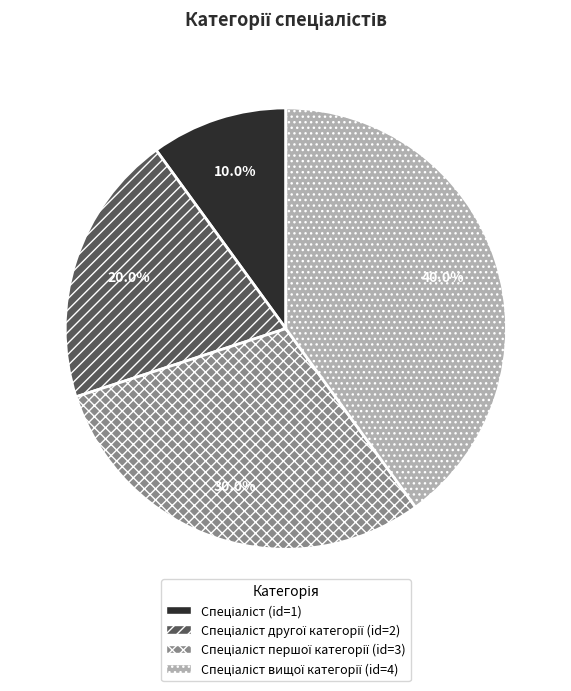

Is there a majority slice in this chart?

No